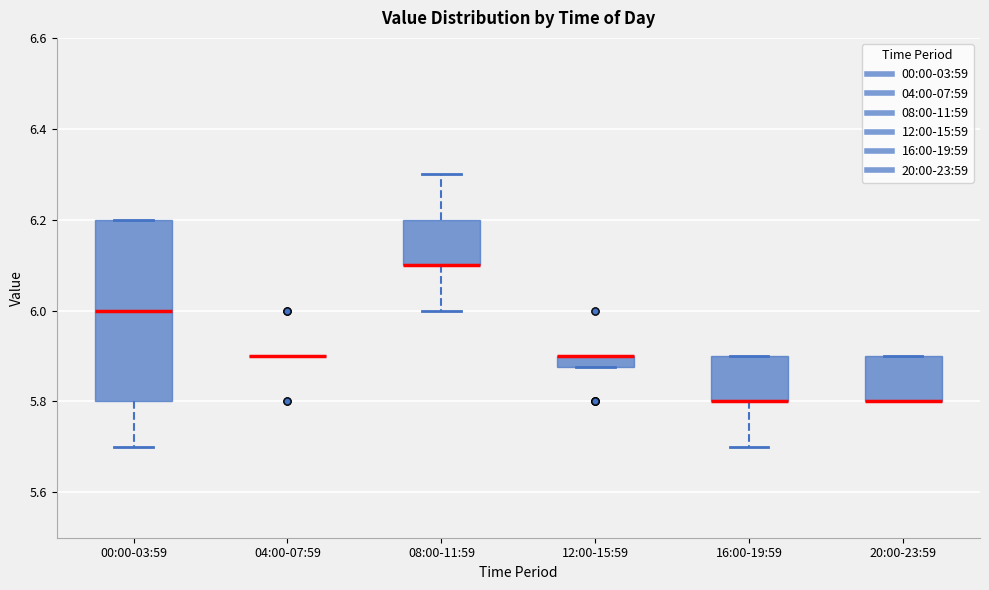

Which box is the tallest, from its lower edge to its upper edge?

00:00-03:59